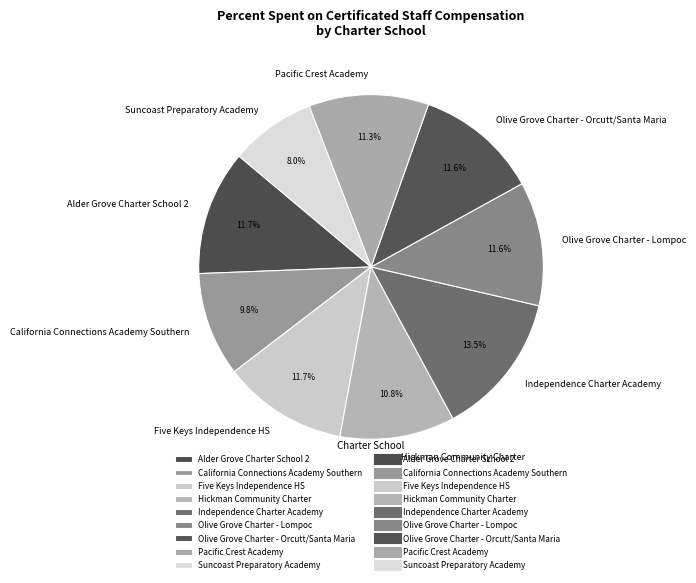

Which category has the smallest portion of the pie?

Suncoast Preparatory Academy